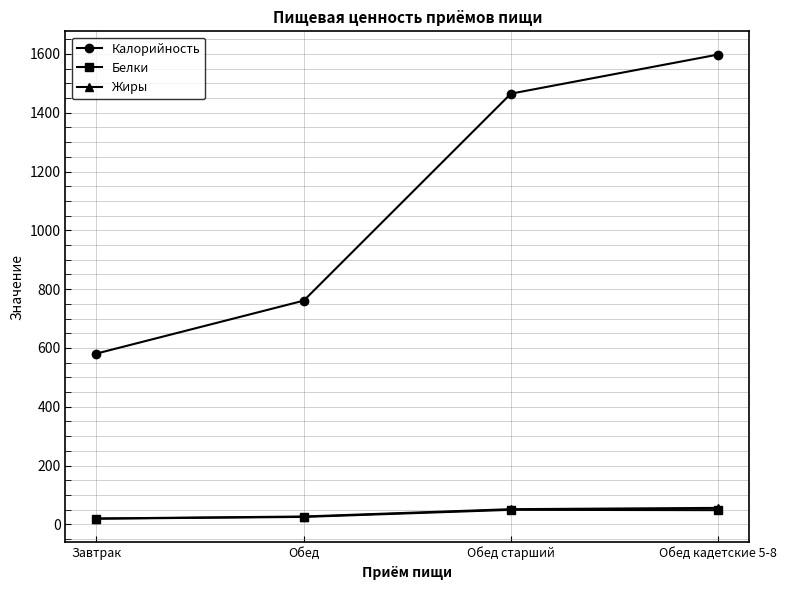

How many distinct data groups are displayed?

3